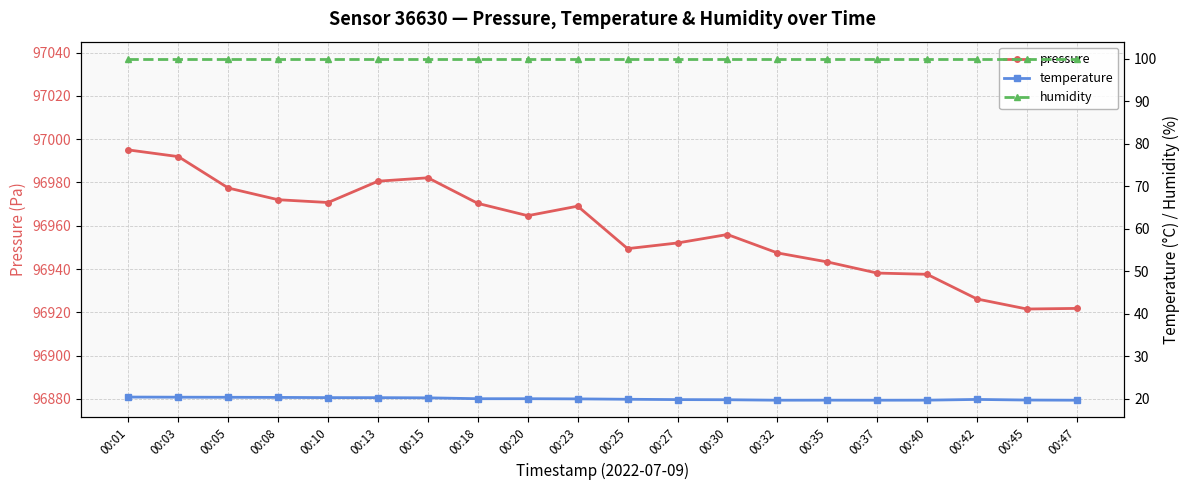

Which category has the highest value in the humidity series?

00:01